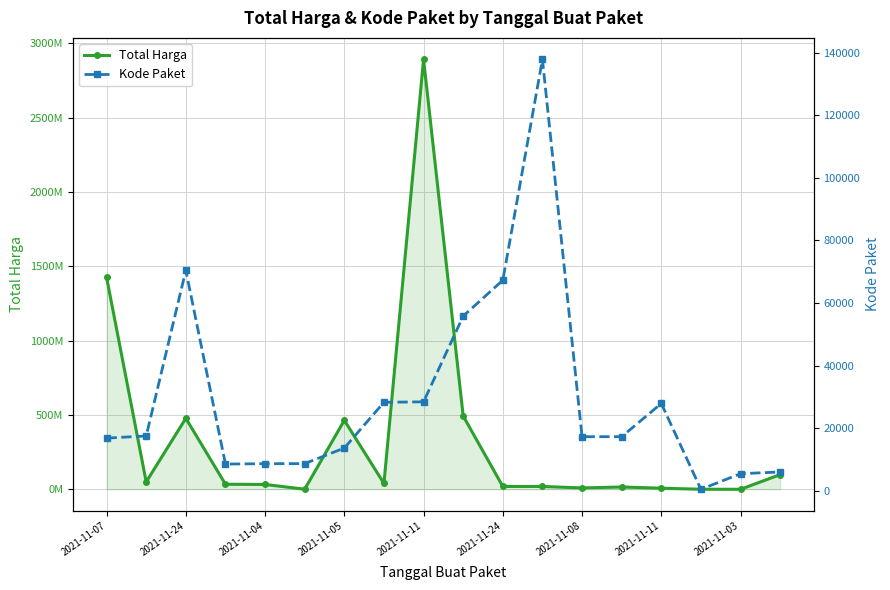

What is the label of the 6th point from the left?

2021-11-24